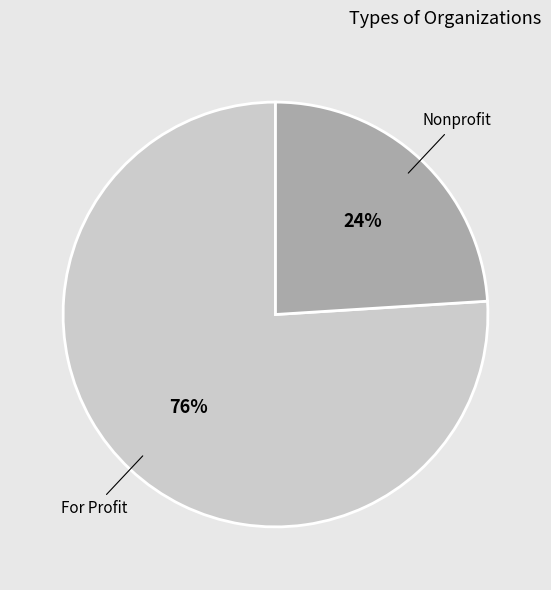

What is the smallest slice in the pie chart?

Nonprofit